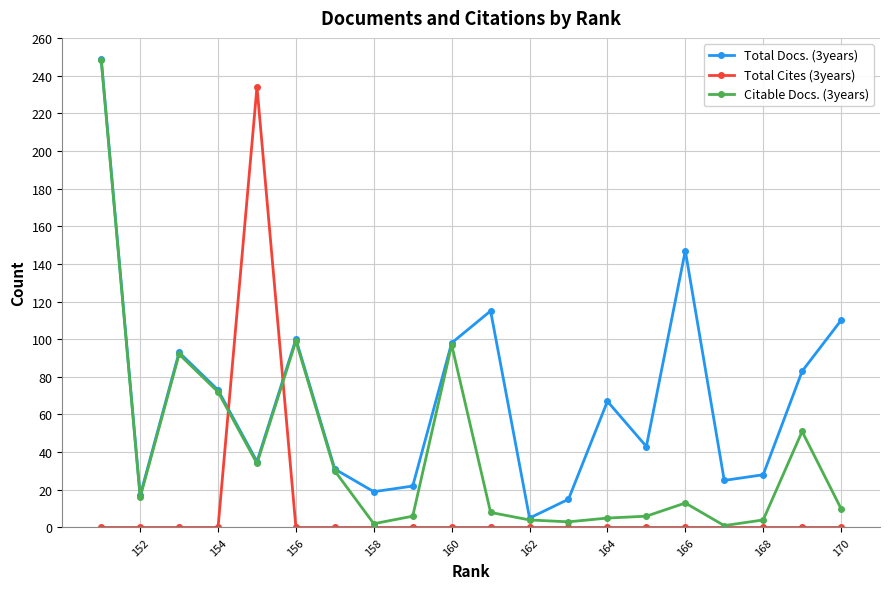

What is the maximum value for Total Docs. (3years)?

249